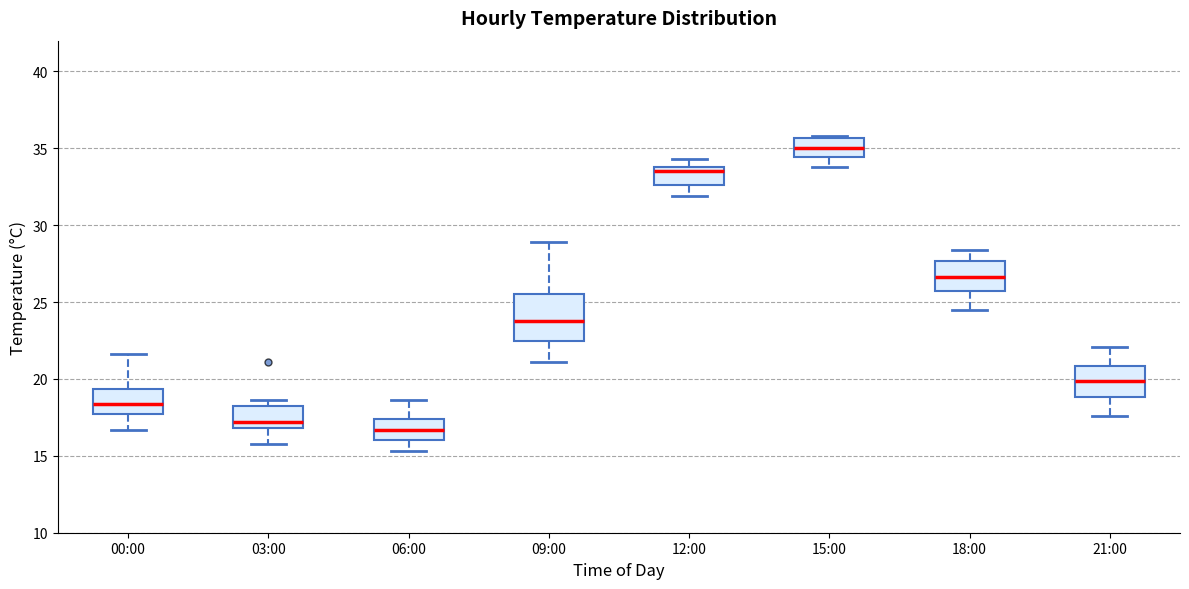

Reading left to right, read every box against the y-axis: the position of its median line, the range the box covers, and the ends of its whiskers. The values are not printed on the chart, so give them approximately, as read against the axis.

00:00: median 18.5, box 17.5 to 19.5, whiskers 16.5 to 21.5
03:00: median 17.0 (just above the box's lower edge), box 17.0 to 18.5, whiskers 16.0 to 18.5 (just above the box's upper edge)
06:00: median 16.5, box 16.0 to 17.5, whiskers 15.5 to 18.5
09:00: median 24.0, box 22.5 to 25.5, whiskers 21.0 to 29.0
12:00: median 33.5, box 32.5 to 34.0, whiskers 32.0 to 34.5
15:00: median 35.0, box 34.5 to 35.5, whiskers 34.0 to 36.0
18:00: median 26.5, box 25.5 to 27.5, whiskers 24.5 to 28.5
21:00: median 20.0, box 19.0 to 21.0, whiskers 17.5 to 22.0